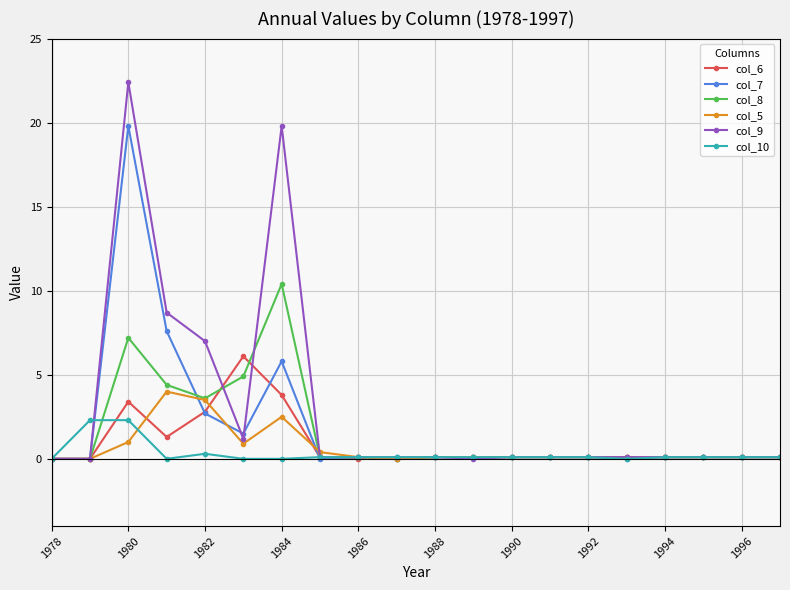

True or false: col_6 has more than 1 interior local peaks.

True